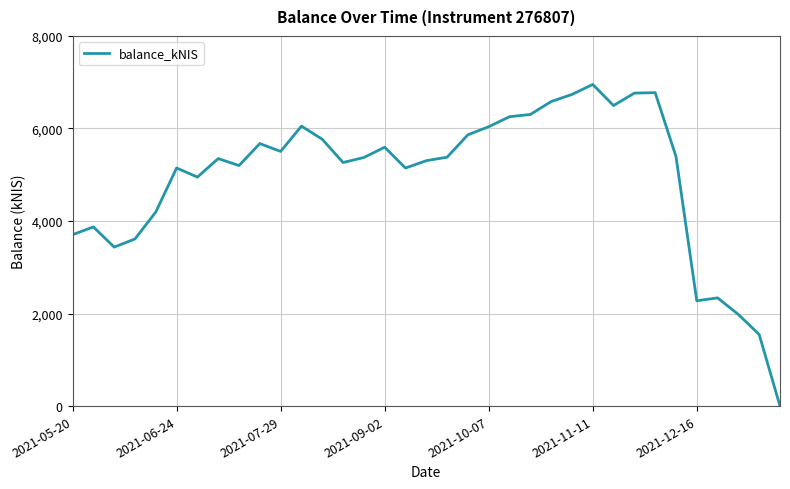

What is the difference between the maximum and minimum values?

6951.3